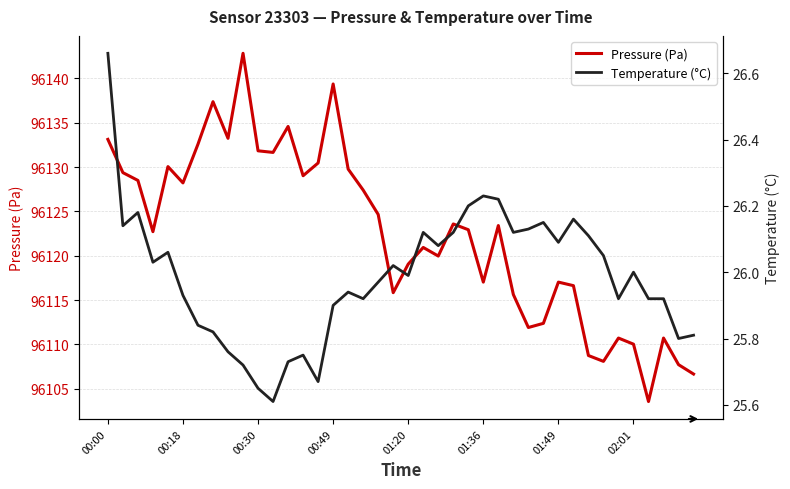

At 22, list the series in order from largest to smallest.

pressure, temperature